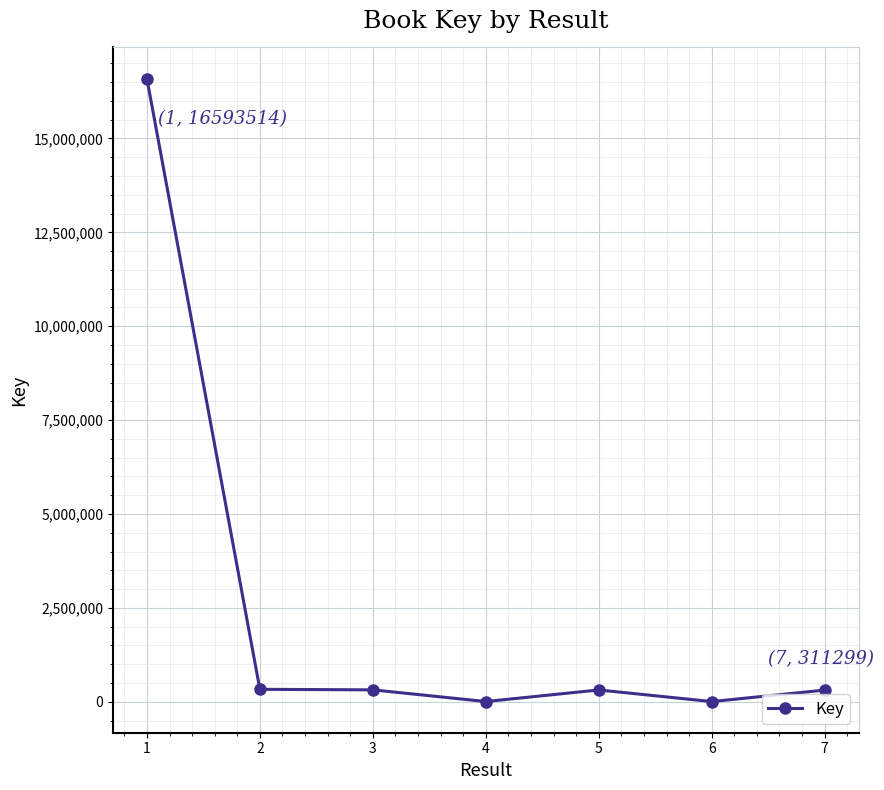

What is the ratio of the value at 4 to the value at 2?

0.0